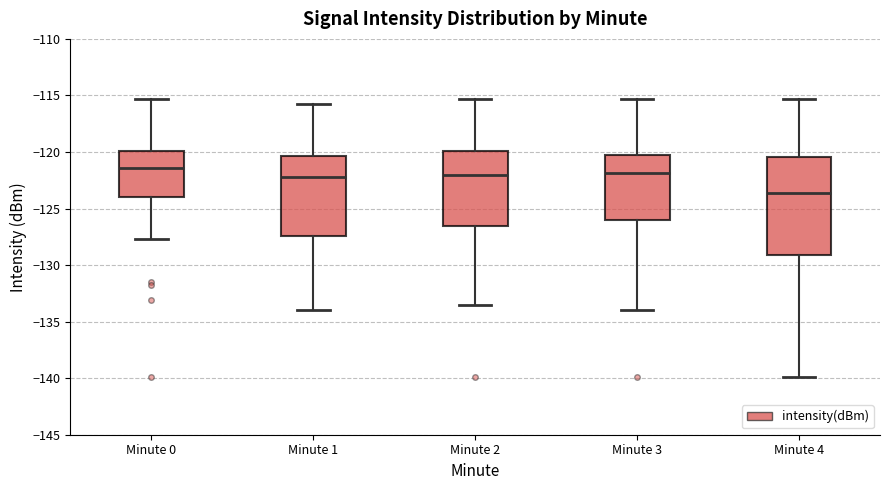

Where does the upper whisker of the box for Minute 1 end on the y-axis? The values are not printed on the chart, so give them approximately, as read against the axis.

-115.5